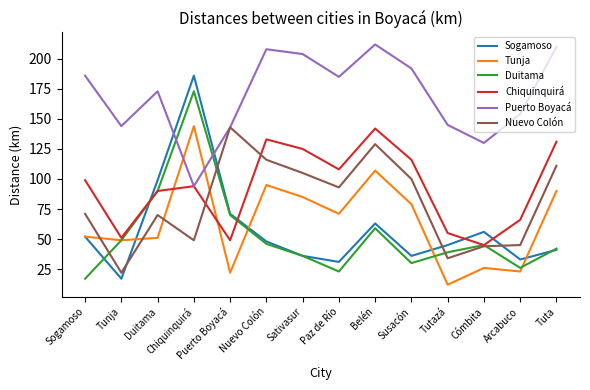

What position from the left is Paz de Río?

8